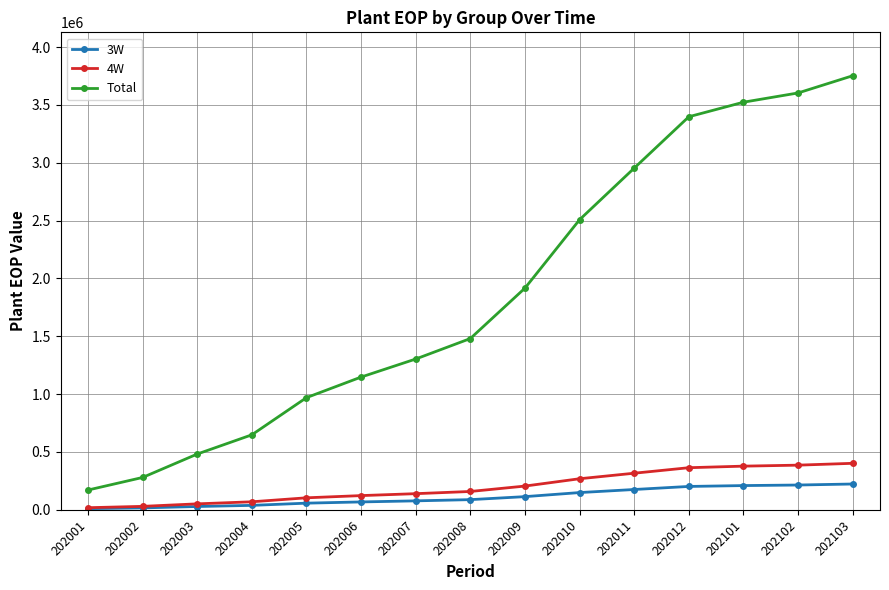

Where is Total nearest to the value 1961667?

202009